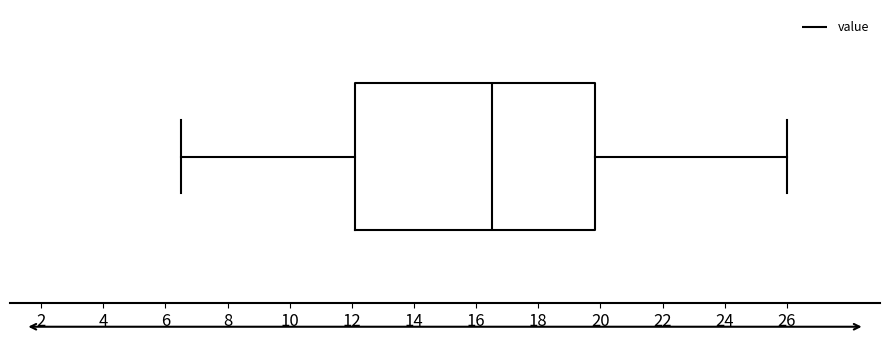

Where does the median line of the box sit on the x-axis? The values are not printed on the chart, so give them approximately, as read against the axis.

16.6